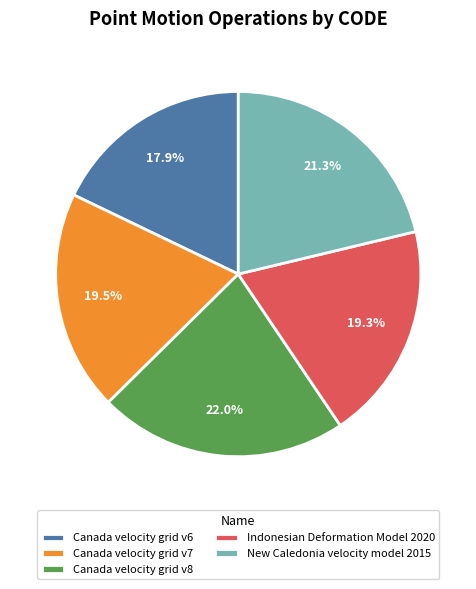

Is Canada velocity grid v7 the majority of the pie?

No